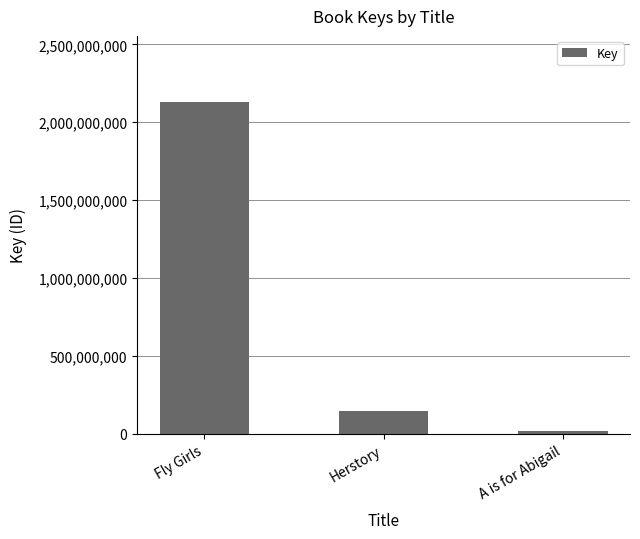

At which category does the chart reach its peak across all series?

Fly Girls